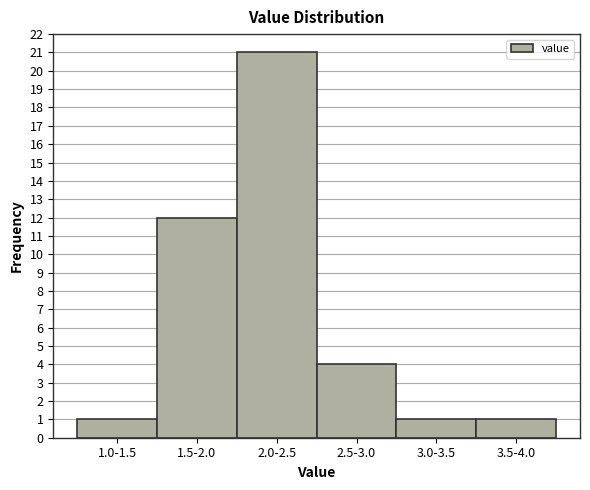

Reading left to right, extract all data points from this chart.

1	12	21	4	1	1